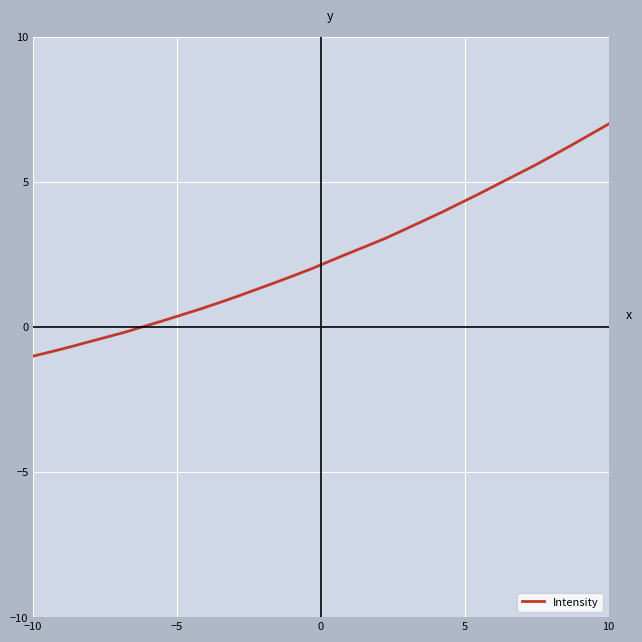

Is this an area chart (filled region under the line)?

No